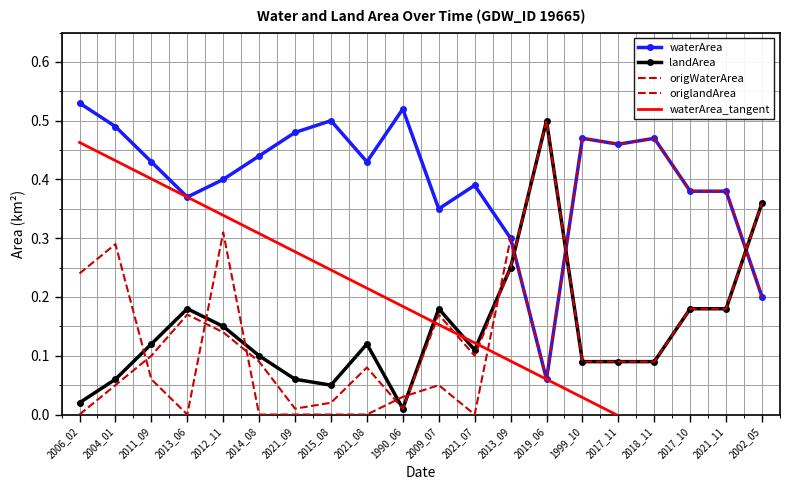

Which label corresponds to the smallest value in the chart?

2013_06